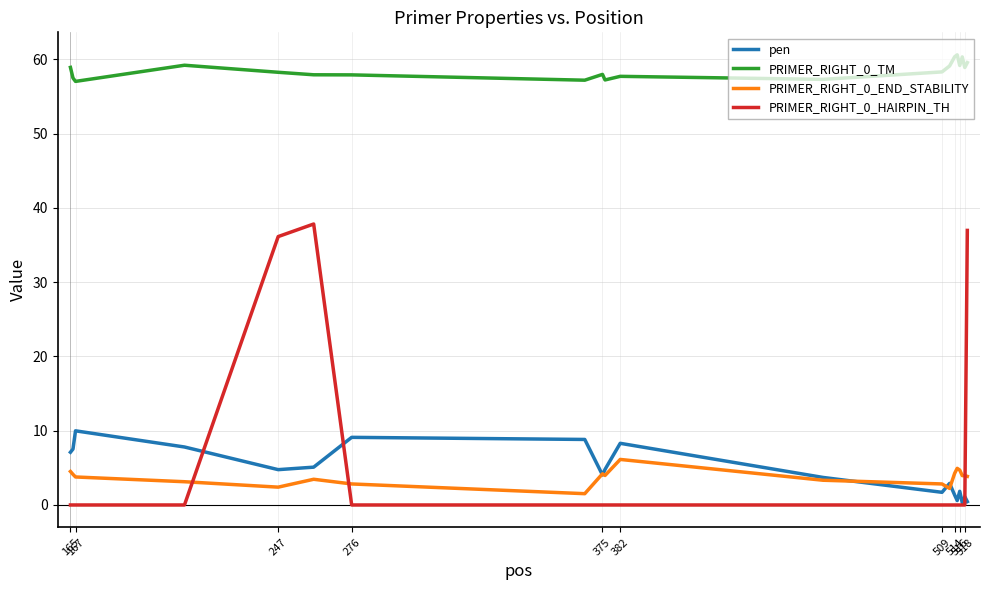

What is the maximum value shown in the chart?

60.6